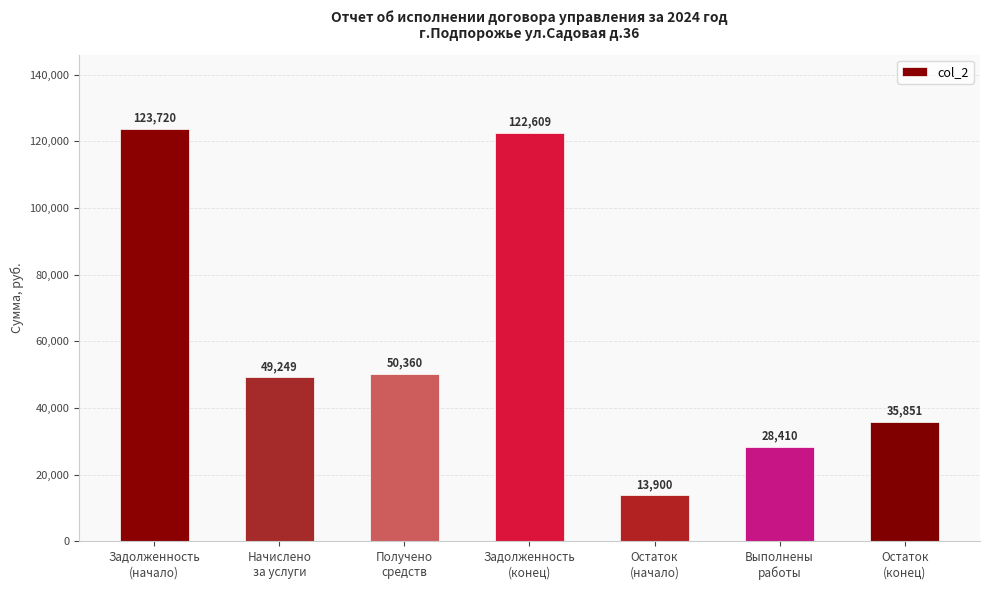

List the labels in order of value, smallest first.

Остаток
(начало), Выполнены
работы, Остаток
(конец), Начислено
за услуги, Получено
средств, Задолженность
(конец), Задолженность
(начало)